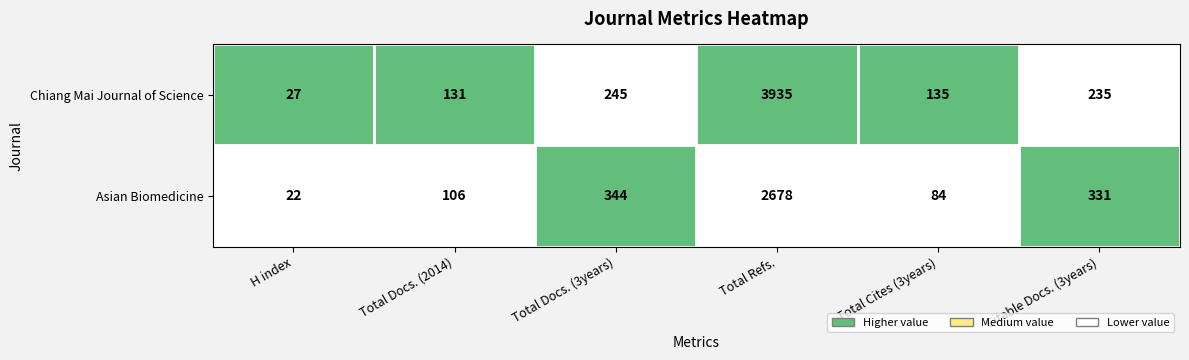

Rank the categories by Chiang Mai Journal of Science value from highest to lowest.

Total Refs., Total Docs. (3years), Citable Docs. (3years), Total Cites (3years), Total Docs. (2014), H index